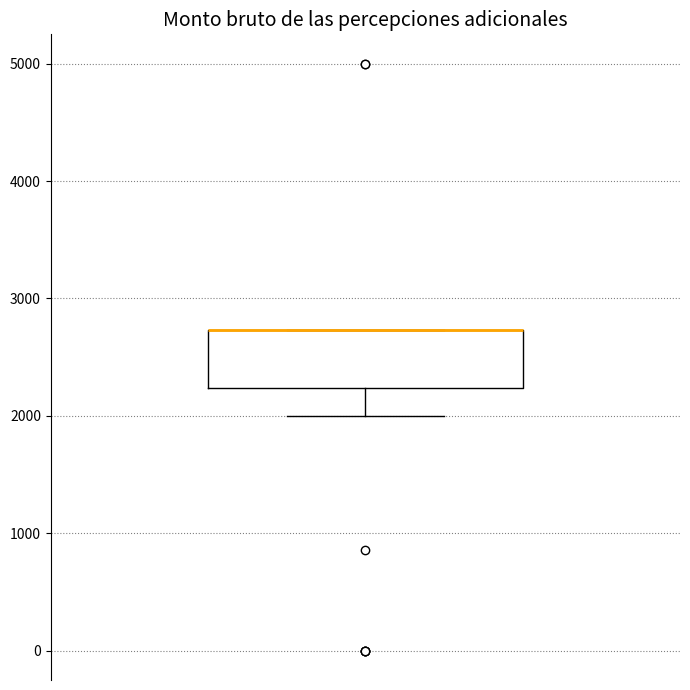

Read this box plot against the y-axis: the position of the median line, the range covered by the box, and the ends of both whiskers. The values are not printed on the chart, so give them approximately, as read against the axis.

median 2700 (drawn on the box's upper edge), box 2200 to 2700, whiskers 2000 to 2700